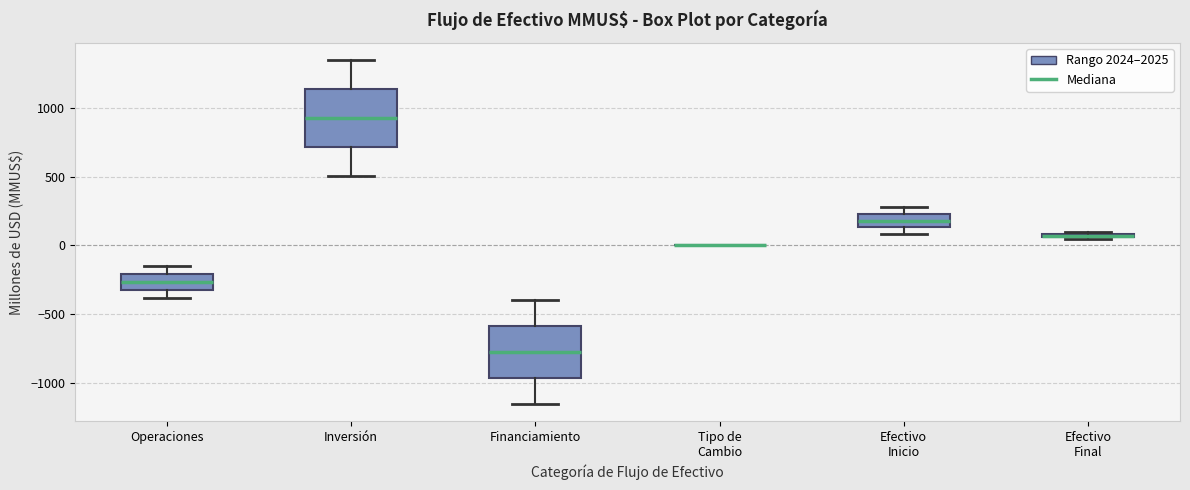

Where is the lower edge of the box for Inversión on the y-axis? The values are not printed on the chart, so give them approximately, as read against the axis.

700